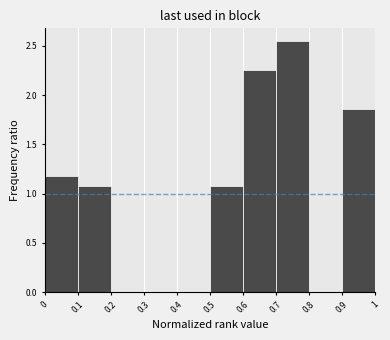

What is the height of the bar covering 0 to 0.1 on the x-axis? The values are not printed on the chart, so give them approximately, as read against the axis.

1.20